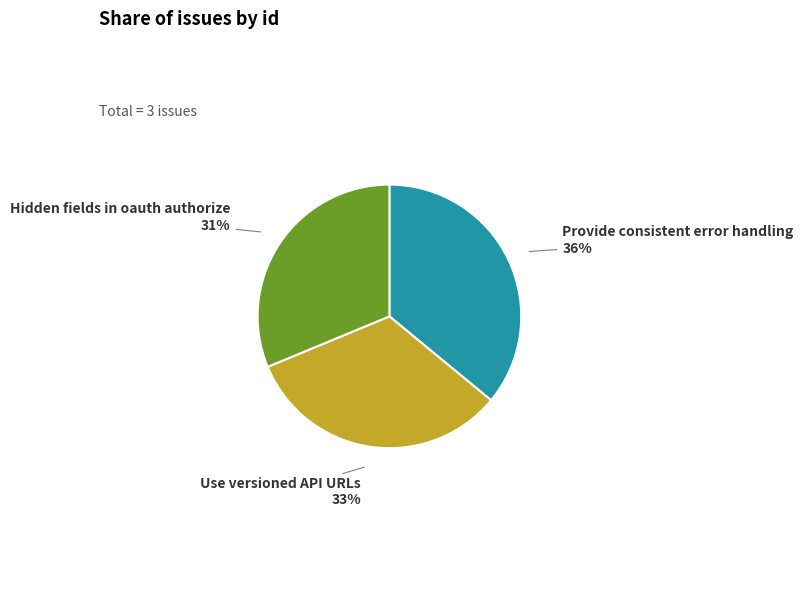

Which category has the biggest portion of the pie?

Provide consistent error handling